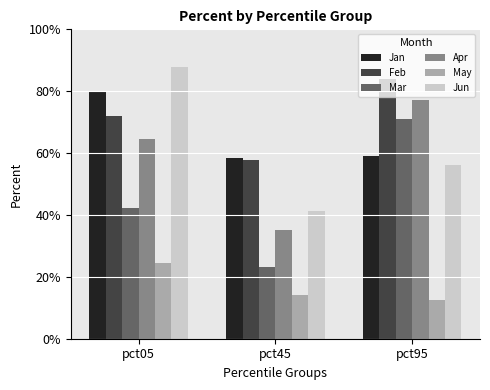

Reading left to right, extract all data points from this chart.

Jan: pct05=0.8	pct45=0.6	pct95=0.6
Feb: pct05=0.7	pct45=0.6	pct95=0.8
Mar: pct05=0.4	pct45=0.2	pct95=0.7
Apr: pct05=0.6	pct45=0.4	pct95=0.8
May: pct05=0.2	pct45=0.1	pct95=0.1
Jun: pct05=0.9	pct45=0.4	pct95=0.6